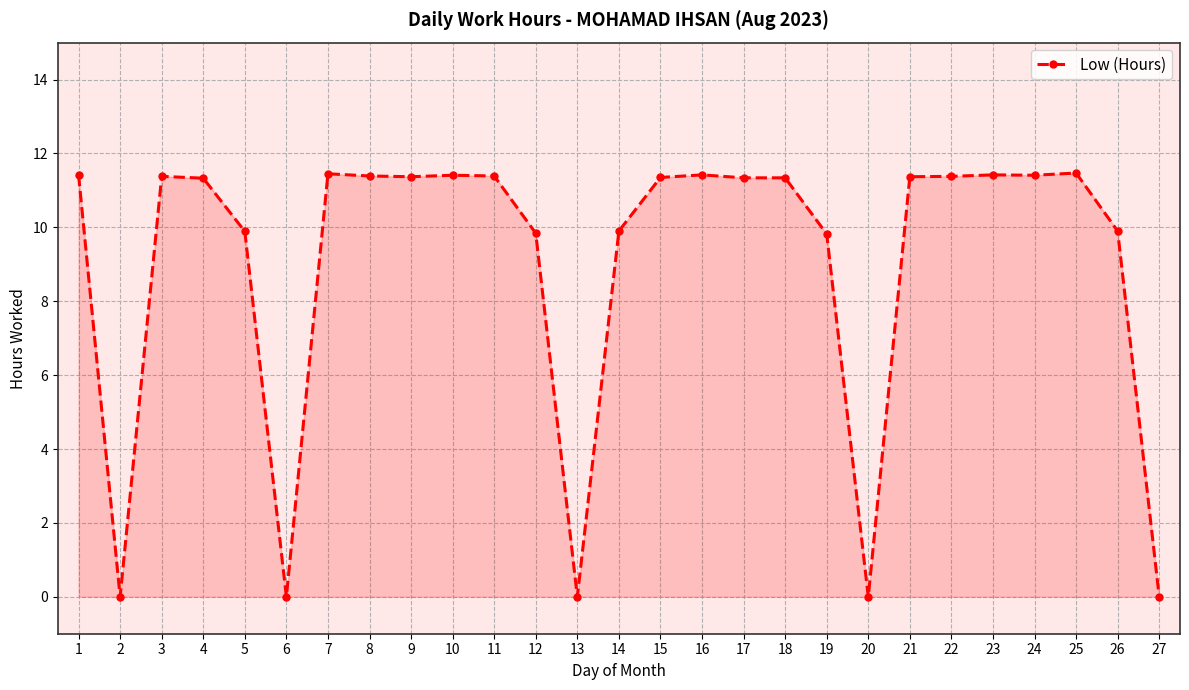

Where does the data first go above 11?

1